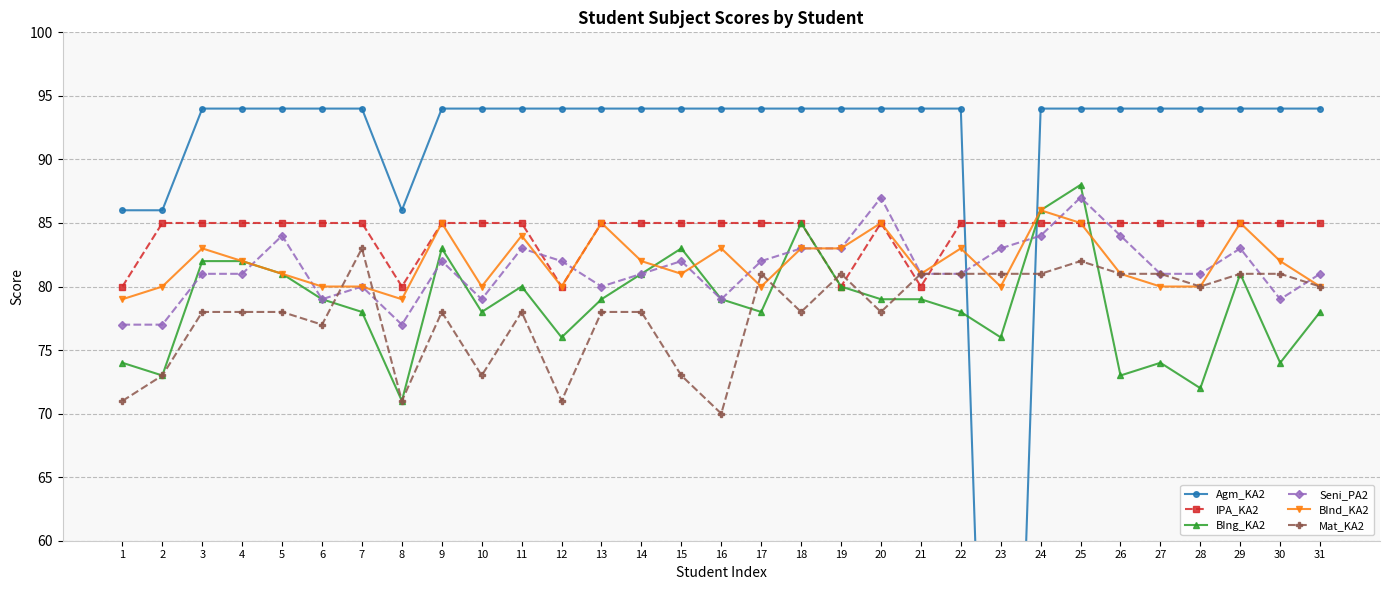

Is this an area chart (filled region under the line)?

No